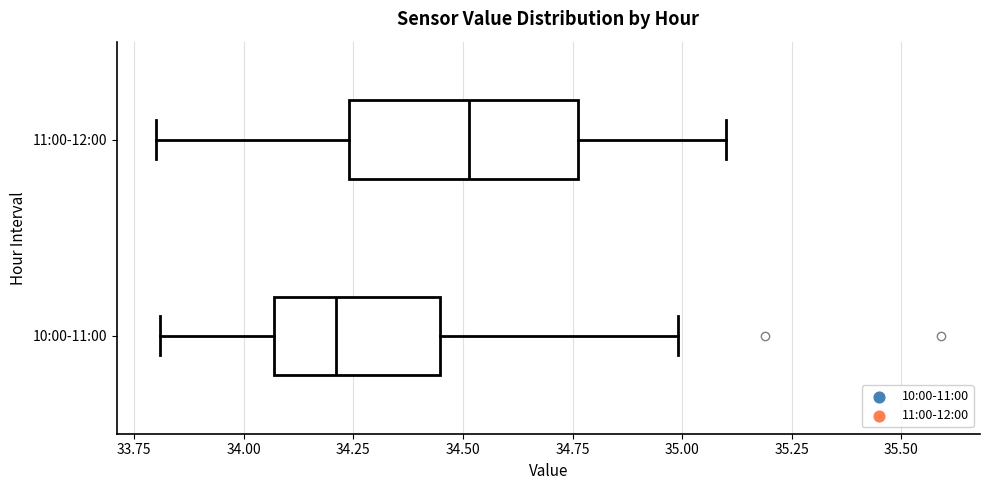

Where does the median line of the box for 10:00-11:00 sit on the x-axis? The values are not printed on the chart, so give them approximately, as read against the axis.

34.20